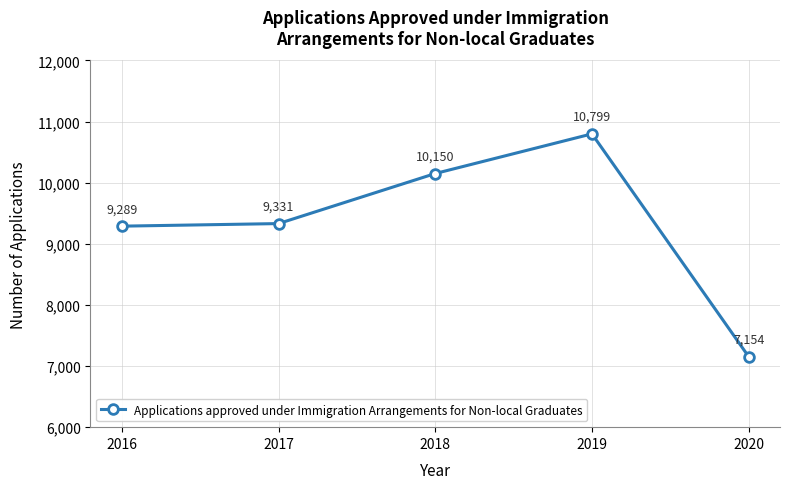

What is the minimum value shown in the chart?

7154